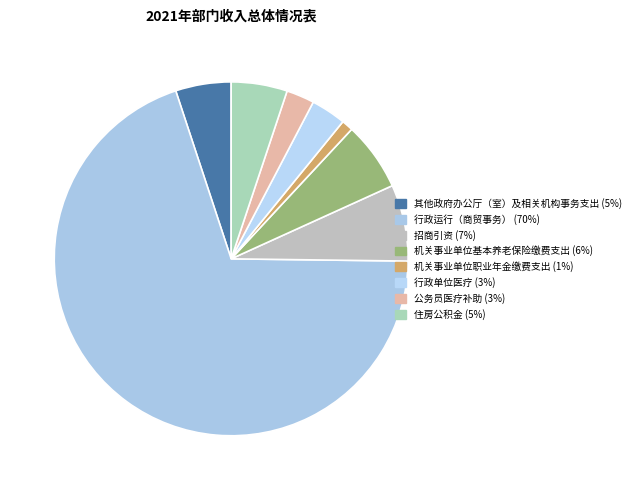

How many slices are in this pie chart?

8